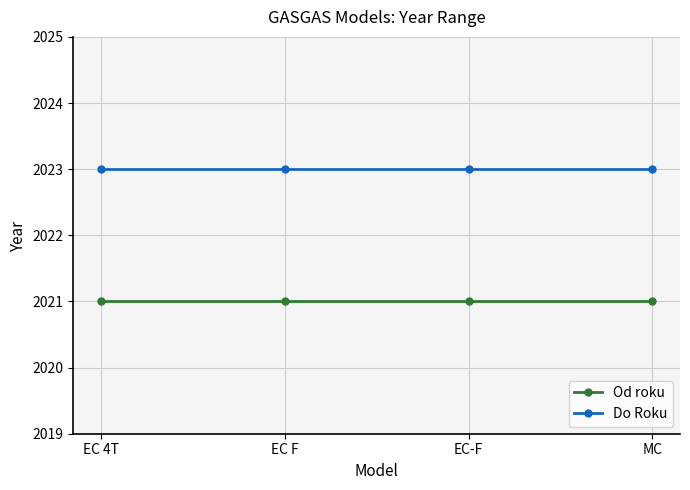

What is the total value across all series at EC 4T?

4044